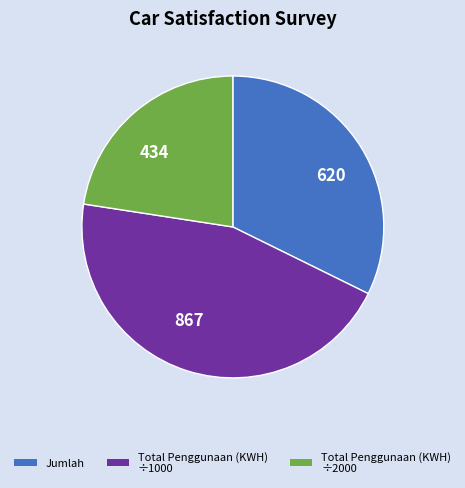

Combined, do 434 and 620 account for over 50%?

Yes